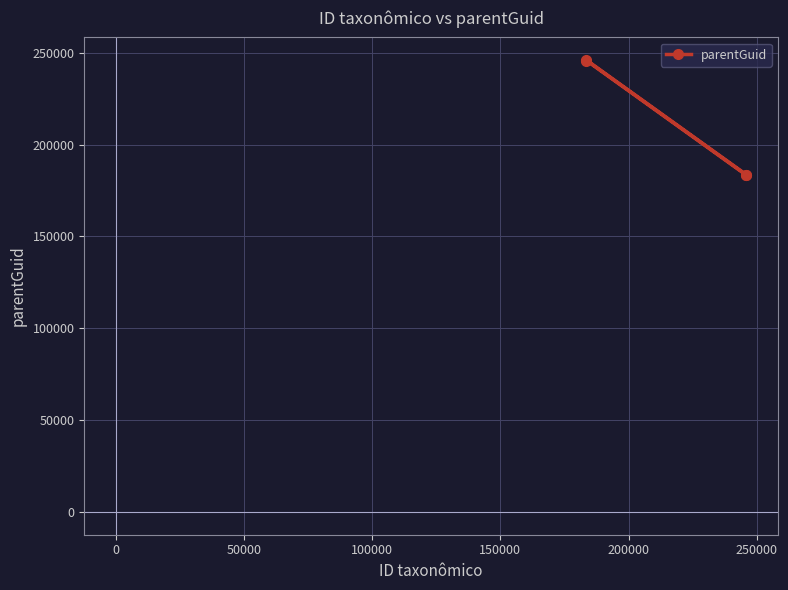

What is the average value?

214702